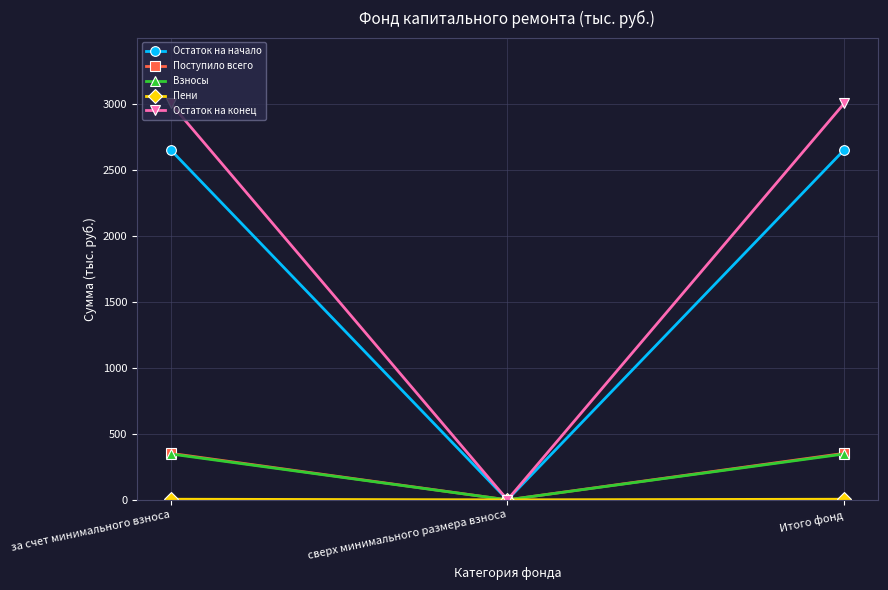

How many lines are shown in the chart?

5